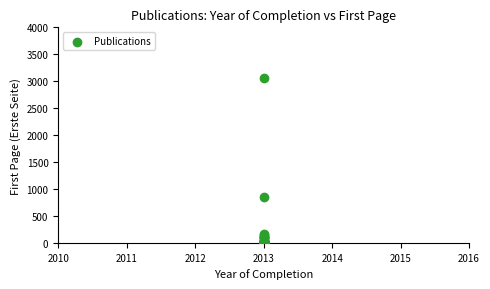

What Y value in the scatter plot is closest to 1529?

843